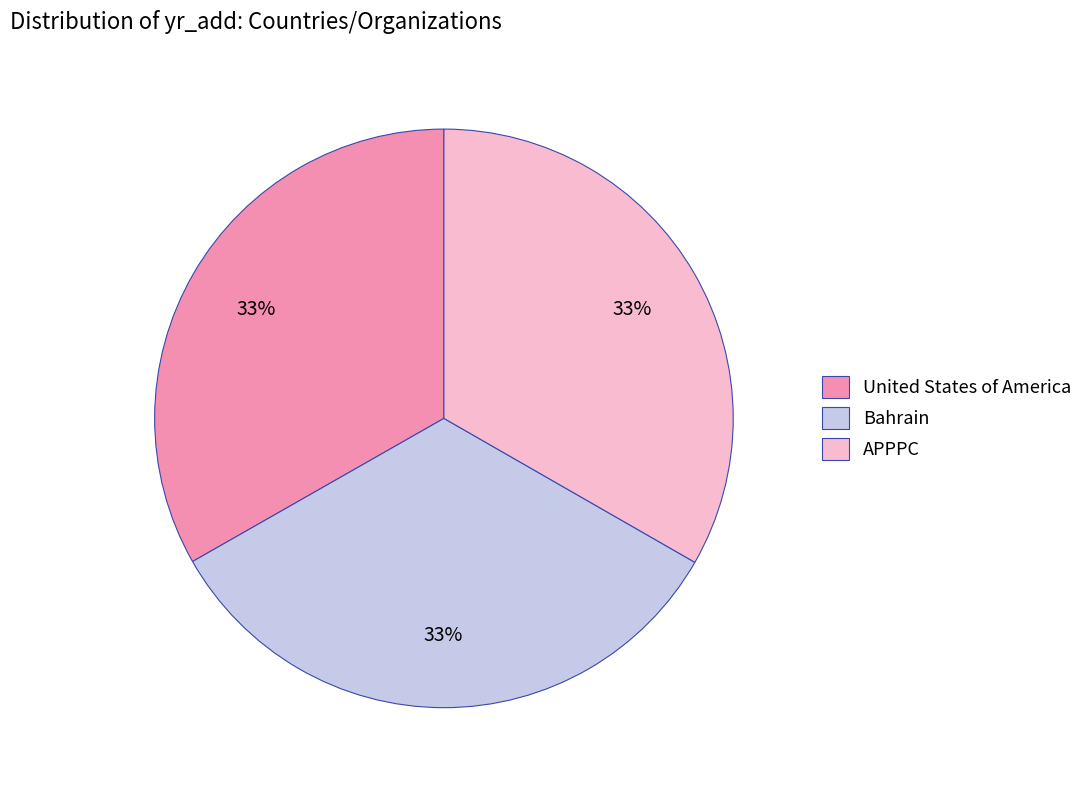

To the nearest percent, what portion does APPPC represent?

33%